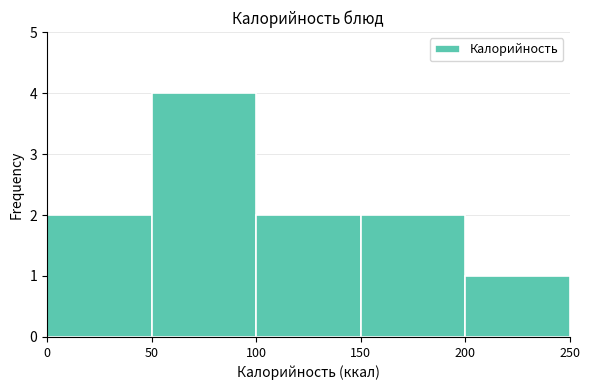

Reading left to right, list every bar in this chart as the range it spans on the x-axis followed by its height. The values are not printed on the chart, so give them approximately, as read against the axis.

0 to 50: 2
50 to 100: 4
100 to 150: 2
150 to 200: 2
200 to 250: 1